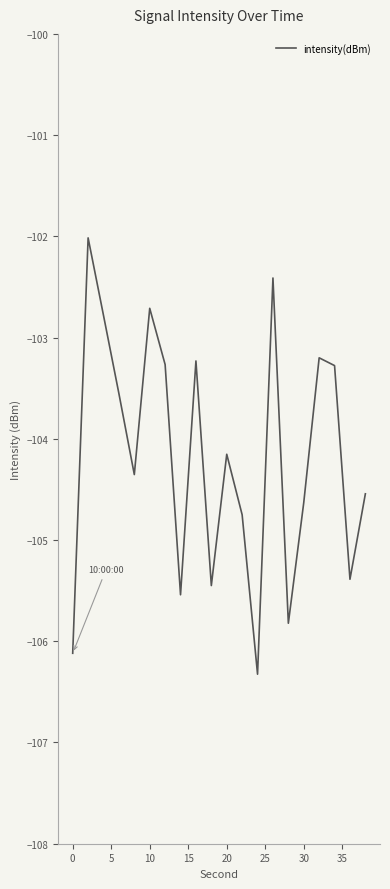

What is the difference between the maximum and minimum values?

4.3